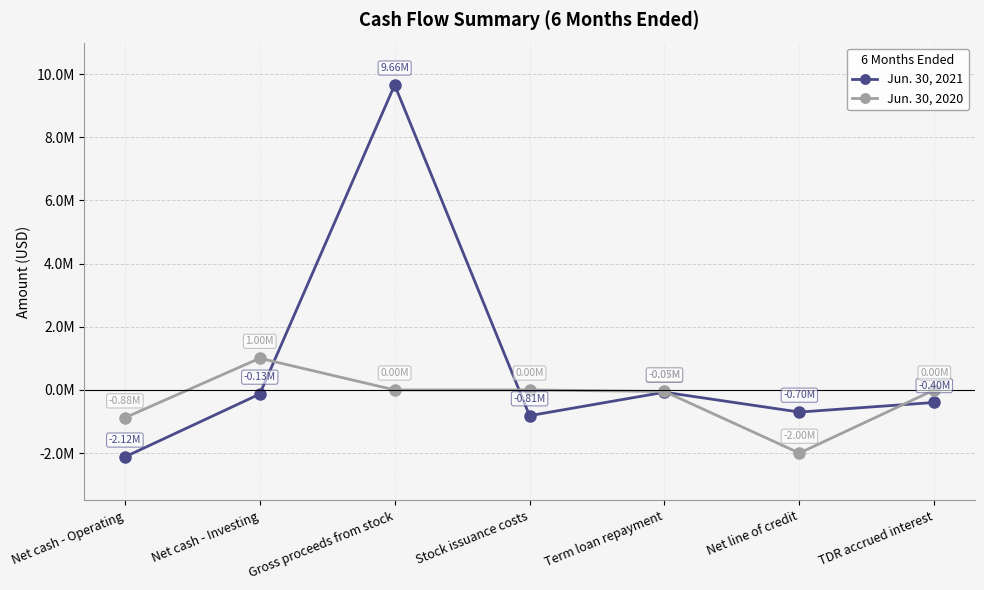

List the labels in order of Jun. 30, 2020 value, smallest first.

Net line of credit, Net cash - Operating, Term loan repayment, Gross proceeds from stock, Stock issuance costs, TDR accrued interest, Net cash - Investing